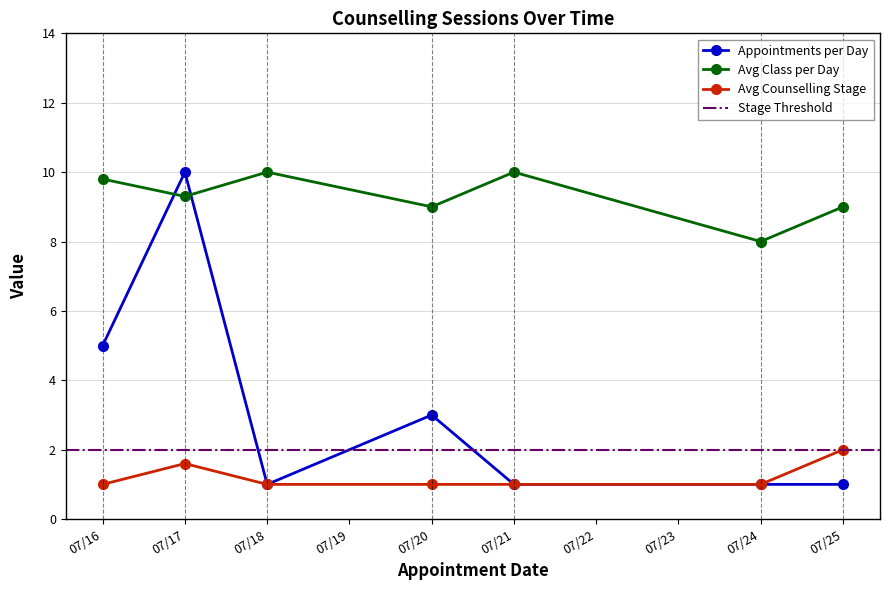

Is it true that Avg Counselling Stage equals 1.0 at 07/20?

True